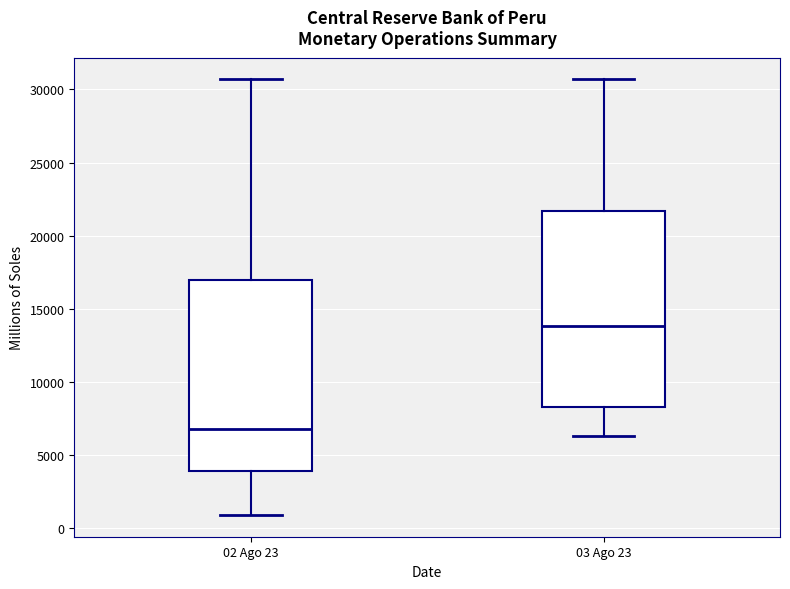

Which box has the lowest median line?

02 Ago 23